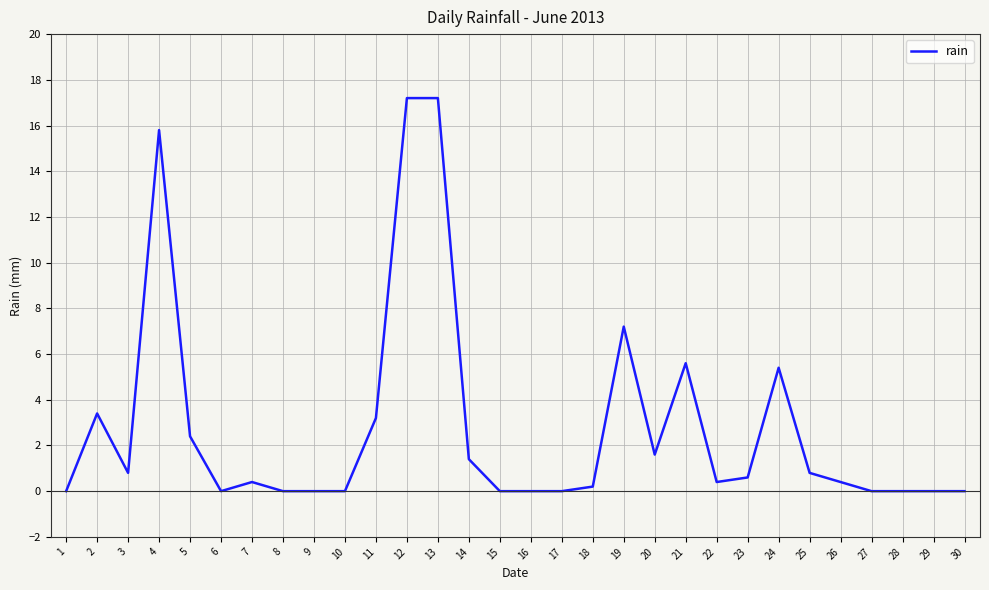

What is the change in value from 3 to 11?

+2.4